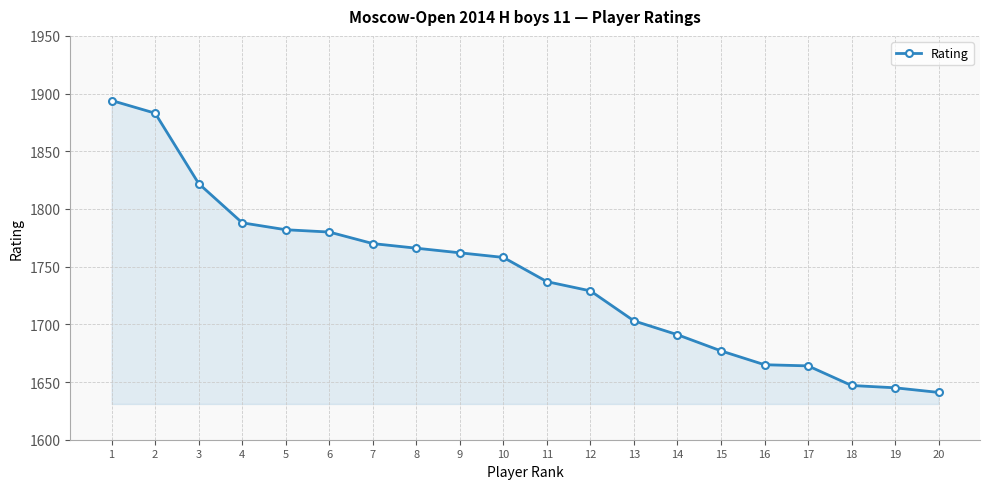

What is the difference between the maximum and minimum values?

253